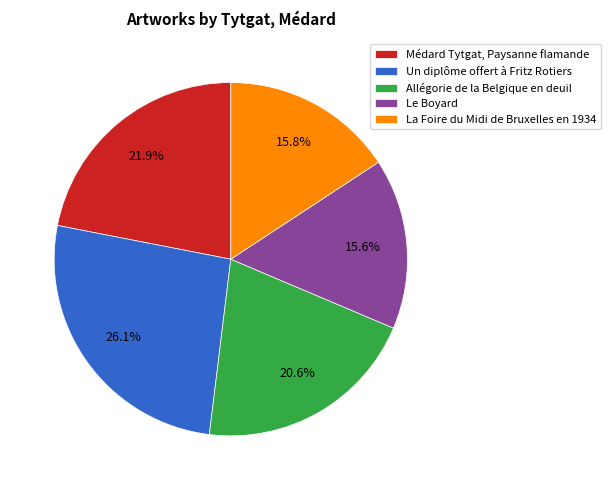

Approximately how many times larger is the value at Allégorie de la Belgique en deuil compared to Médard Tytgat, Paysanne flamande?

0.9